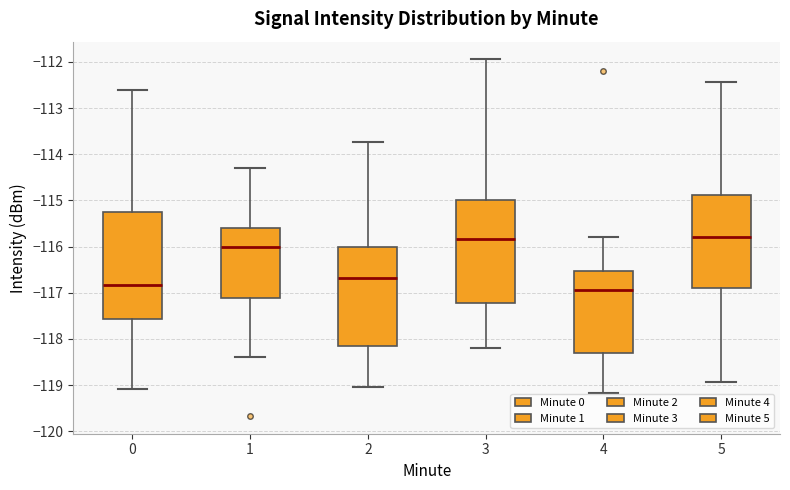

Where is the lower edge of the box at x = 2 on the y-axis? The values are not printed on the chart, so give them approximately, as read against the axis.

-118.2